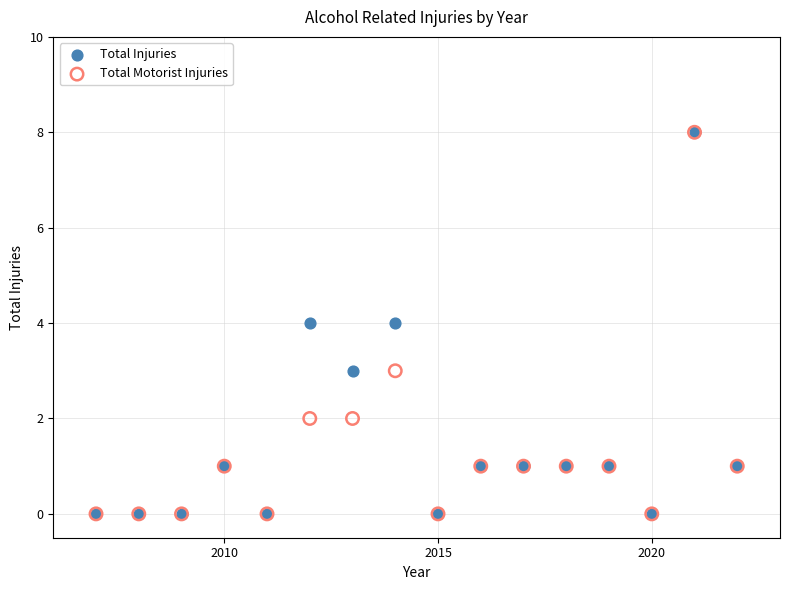

What are all the series names shown in the legend?

Total Injuries, Total Motorist Injuries